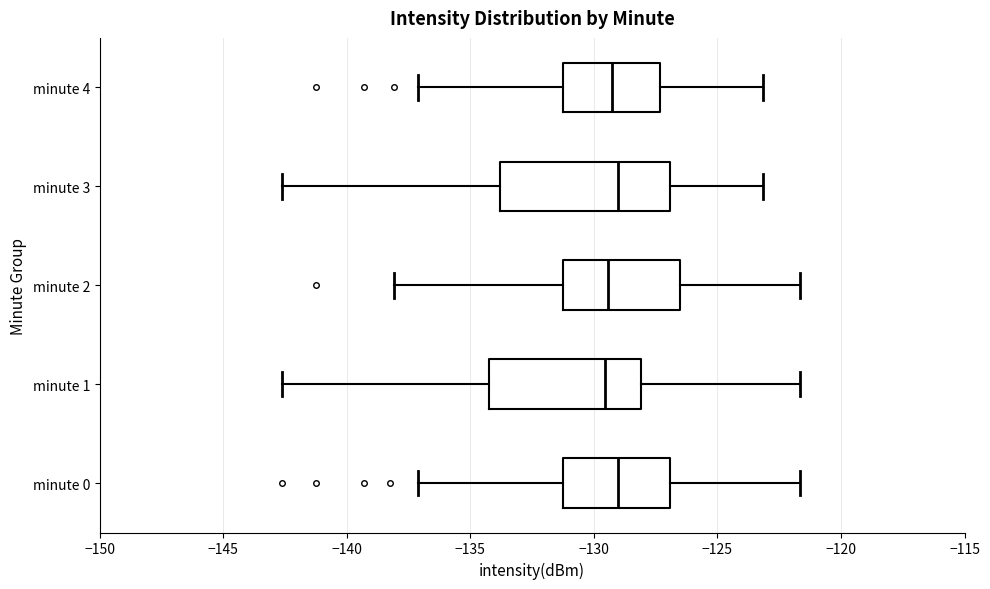

Where does the left whisker of the box for minute 3 end on the x-axis? The values are not printed on the chart, so give them approximately, as read against the axis.

-142.5